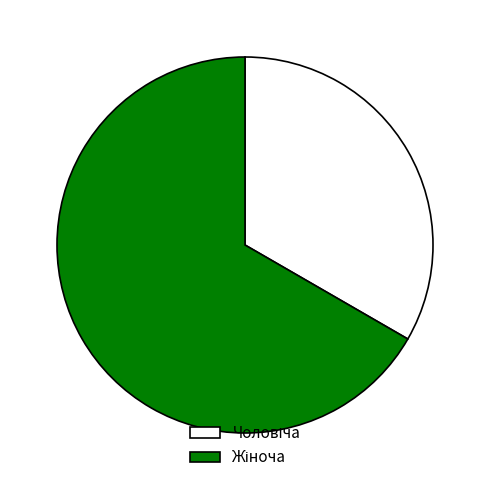

Does any single category account for the majority?

Yes